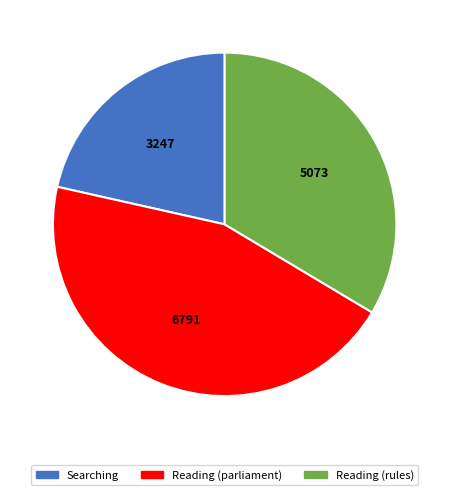

What is the ratio of the value at Reading (rules) to the value at Searching?

1.6